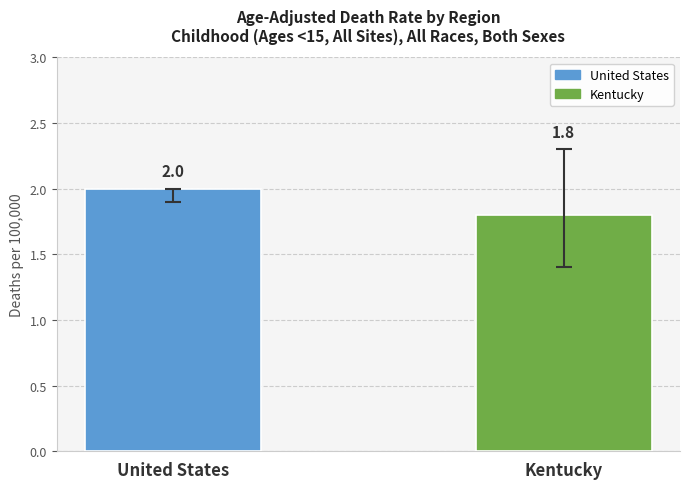

Where is the data nearest to the value 1?

Kentucky